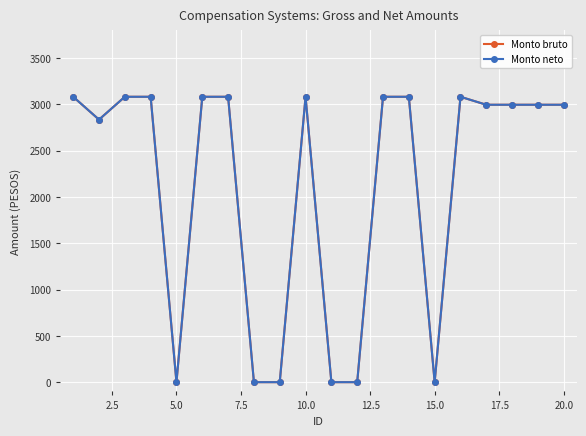

True or false: Monto bruto and Monto neto intersect in this chart.

False